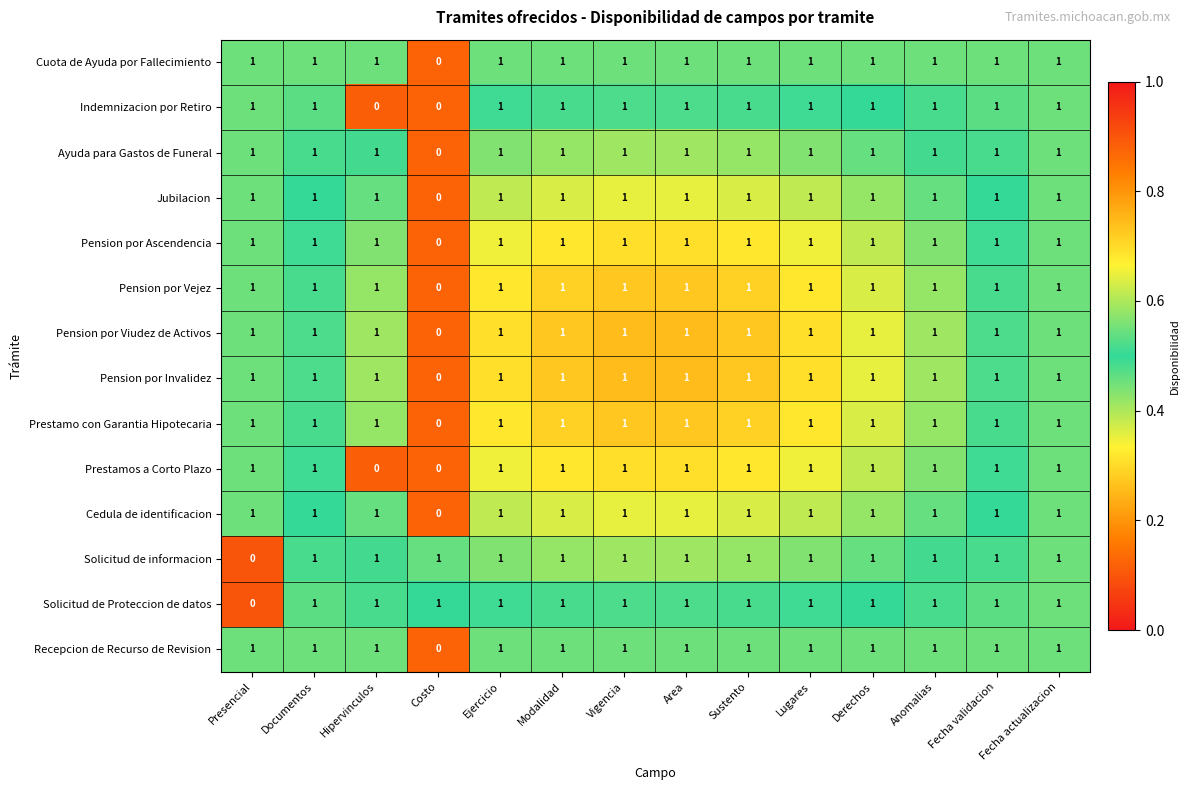

How many Solicitud de informacion values are between 1 and 2?

13